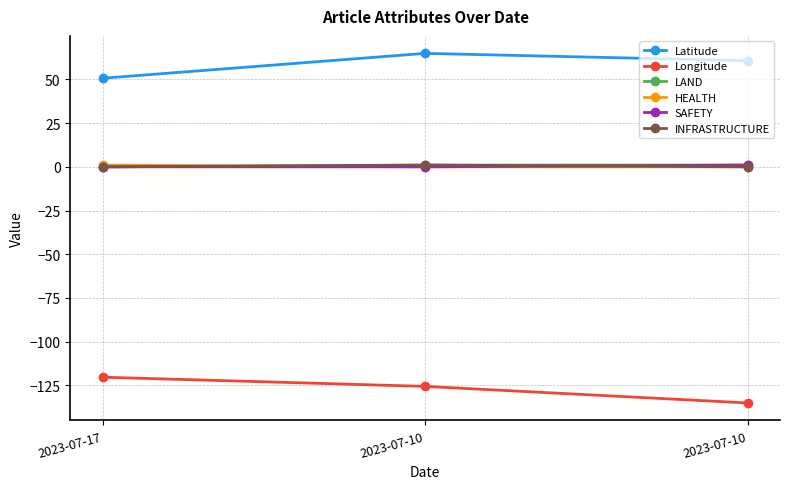

The Longitude series shows -135.1 at 2023-07-10. True or false?

True